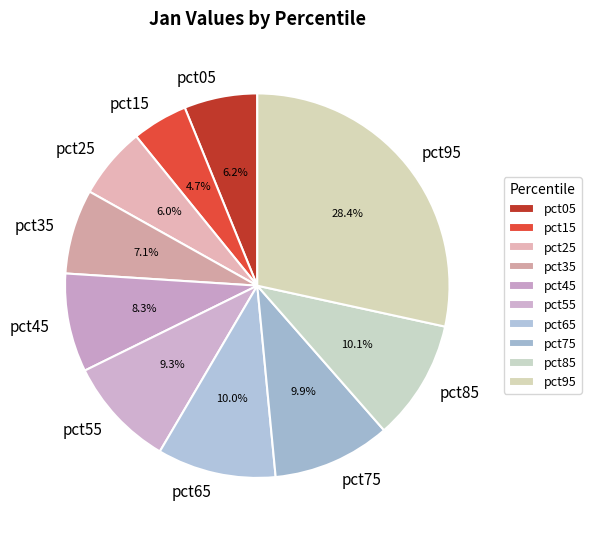

True or false: pct25 accounts for 6% of the total.

True